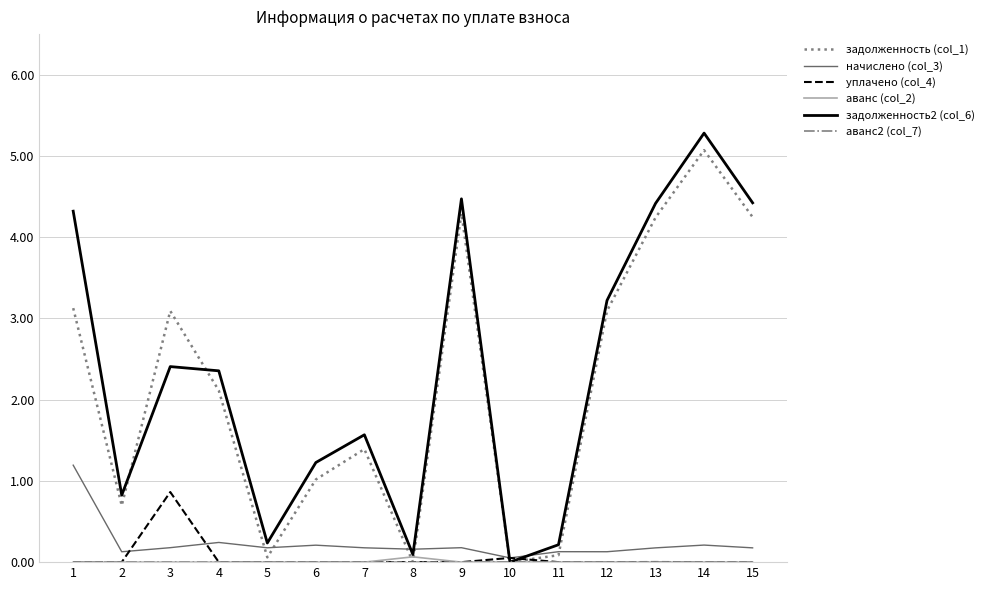

At which category is the sum across all series the highest?

14